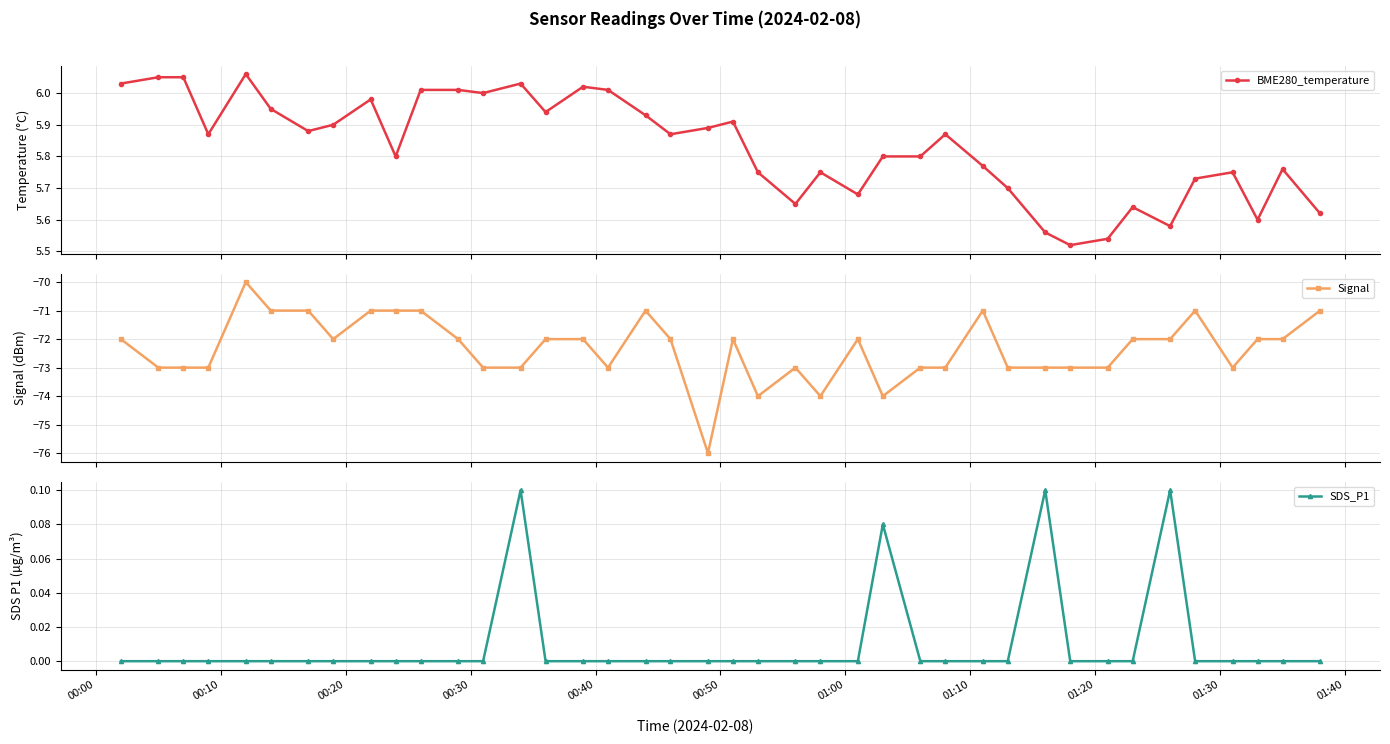

True or false: SDS_P1 and Signal intersect in this chart.

False